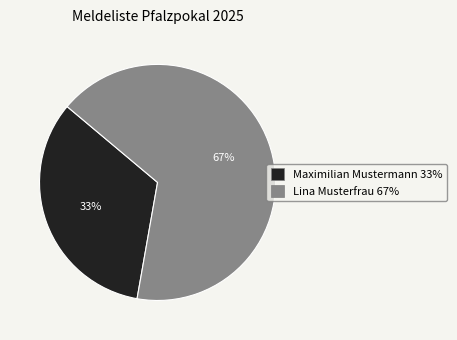

The Lina Musterfrau slice represents 67% of the pie. True or false?

True